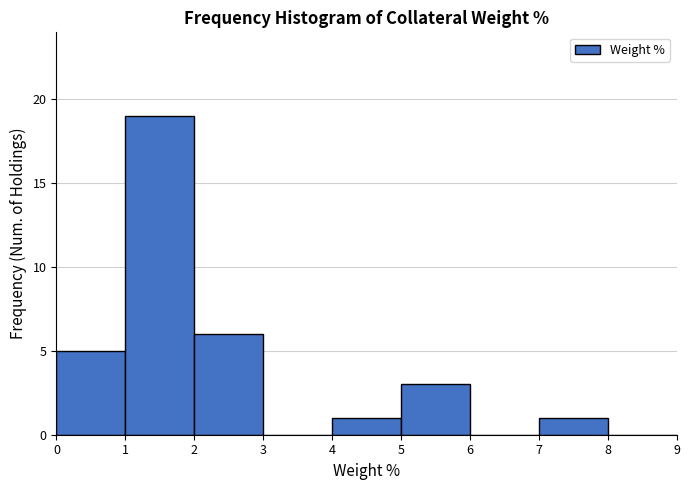

Reading left to right, transcribe this chart: for each bar, give the range it covers on the x-axis and its height. The values are not printed on the chart, so give them approximately, as read against the axis.

0 to 1: 5
1 to 2: 19
2 to 3: 6
3 to 4: 0
4 to 5: 1
5 to 6: 3
6 to 7: 0
7 to 8: 1
8 to 9: 0